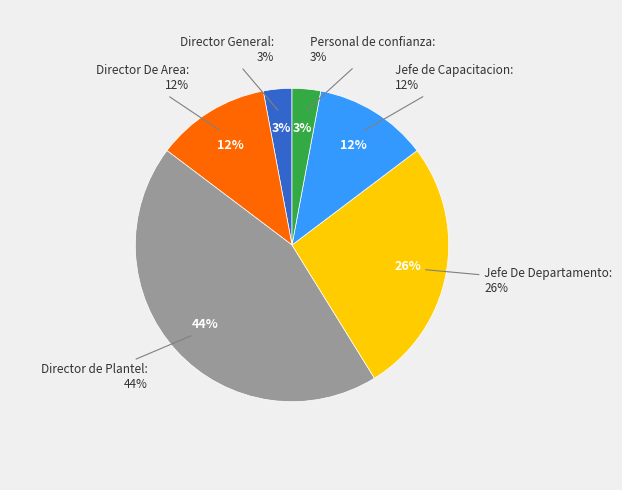

Do Jefe De Departamento and Jefe de Capacitacion together represent more than half of the pie?

No